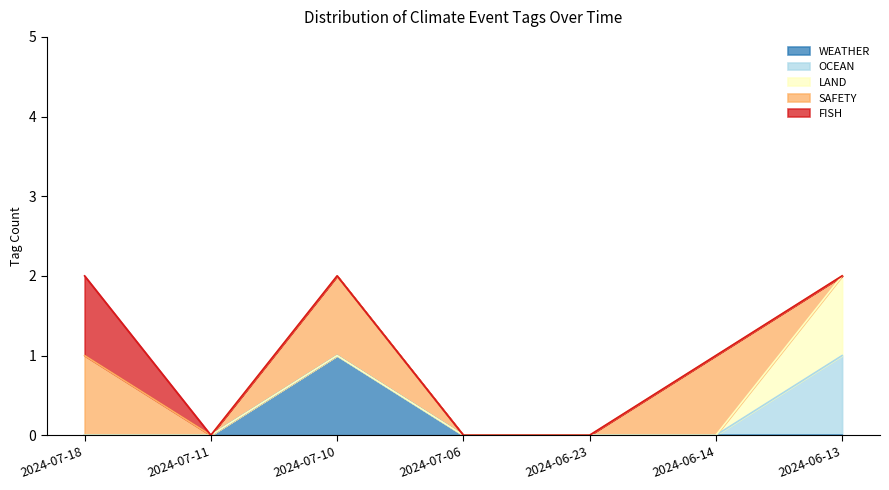

The value of SAFETY at 2024-06-14 is 1. True or false?

True